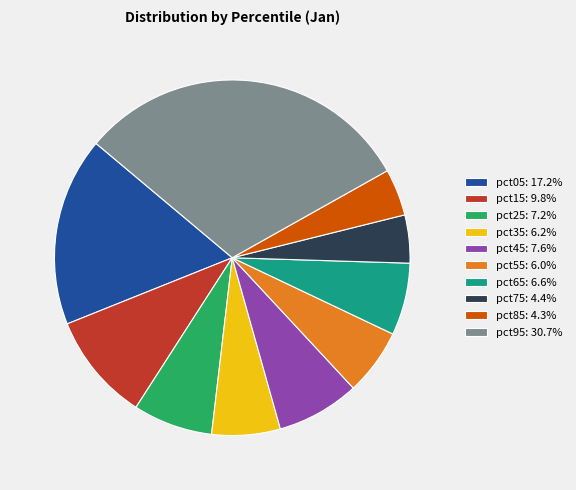

Combined, do pct55: 6.0% and pct05: 17.2% account for over 50%?

No